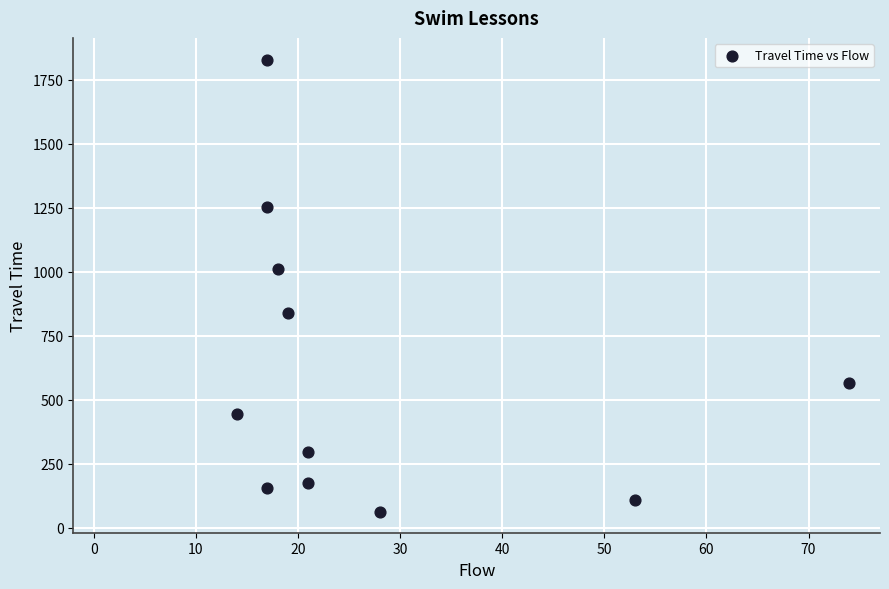

What is the range of X values (max minus min)?

60